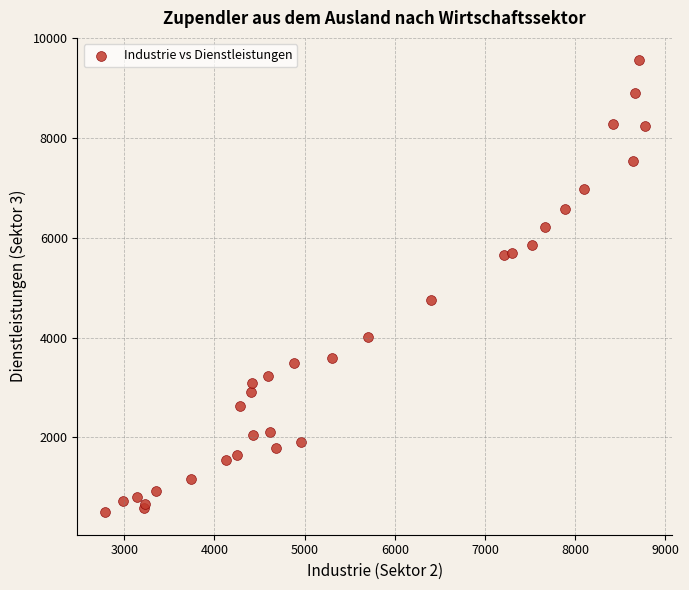

What Y value in the scatter plot is closest to 5026?

4753